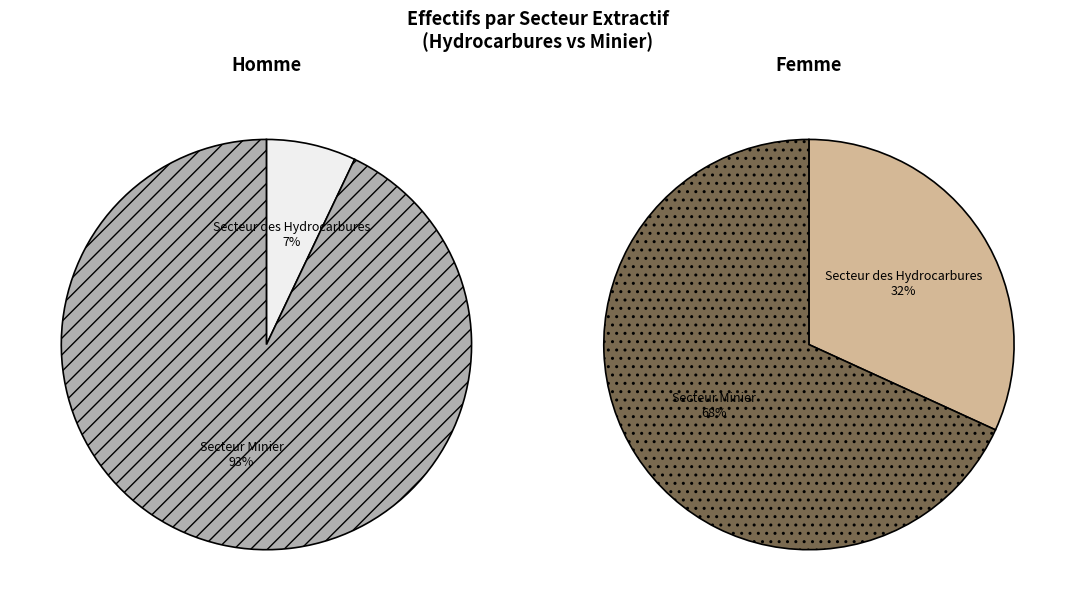

Is it true that Secteur des Hydrocarbures is 7% of the pie?

True